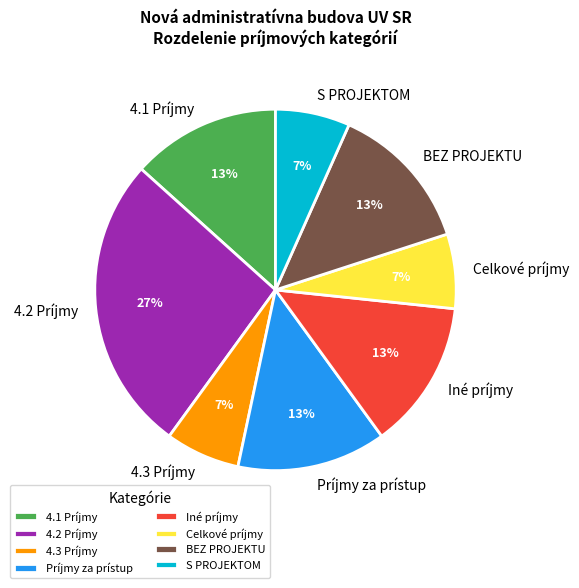

Which slice is the largest?

4.2 Príjmy